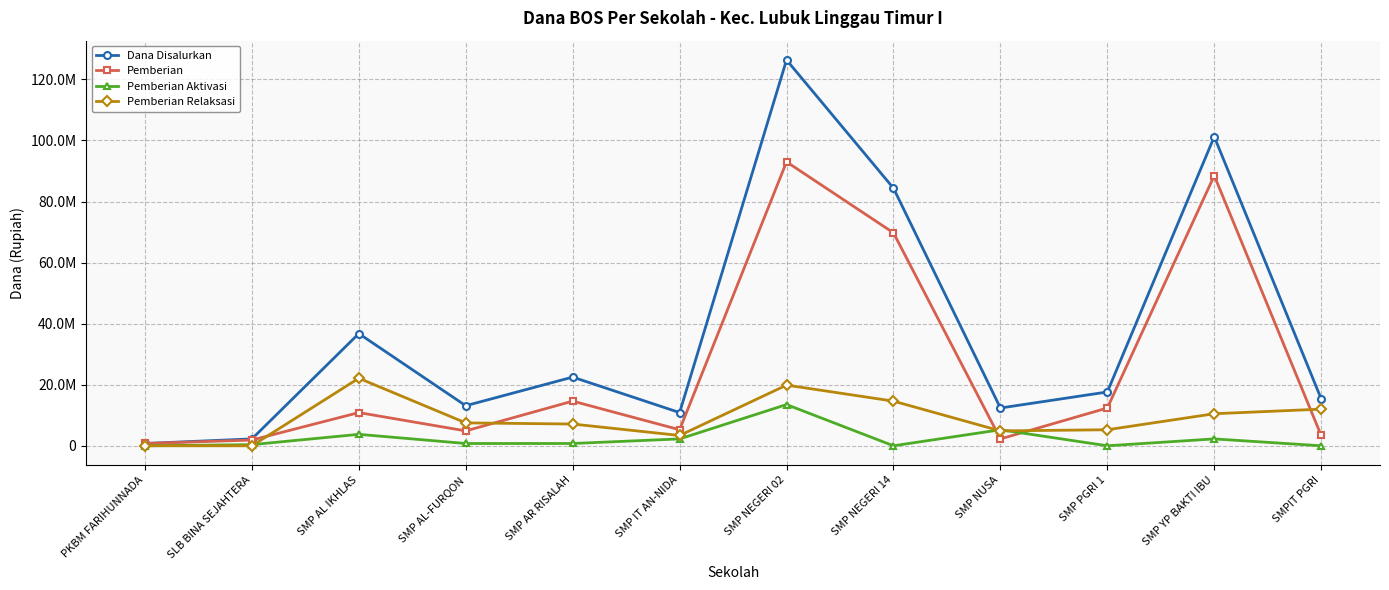

Between which two adjacent categories do Pemberian Relaksasi and Pemberian first intersect?

SLB BINA SEJAHTERA and SMP AL IKHLAS